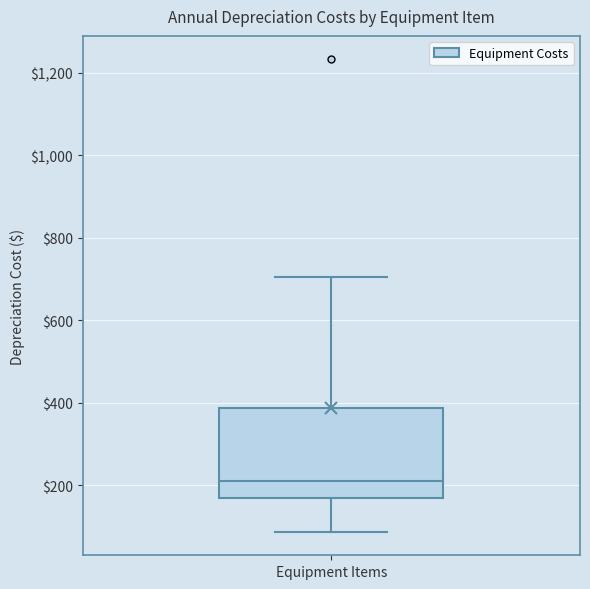

Read this box plot against the y-axis: the position of the median line, the range covered by the box, and the ends of both whiskers. The values are not printed on the chart, so give them approximately, as read against the axis.

median 220, box 160 to 380, whiskers 80 to 700